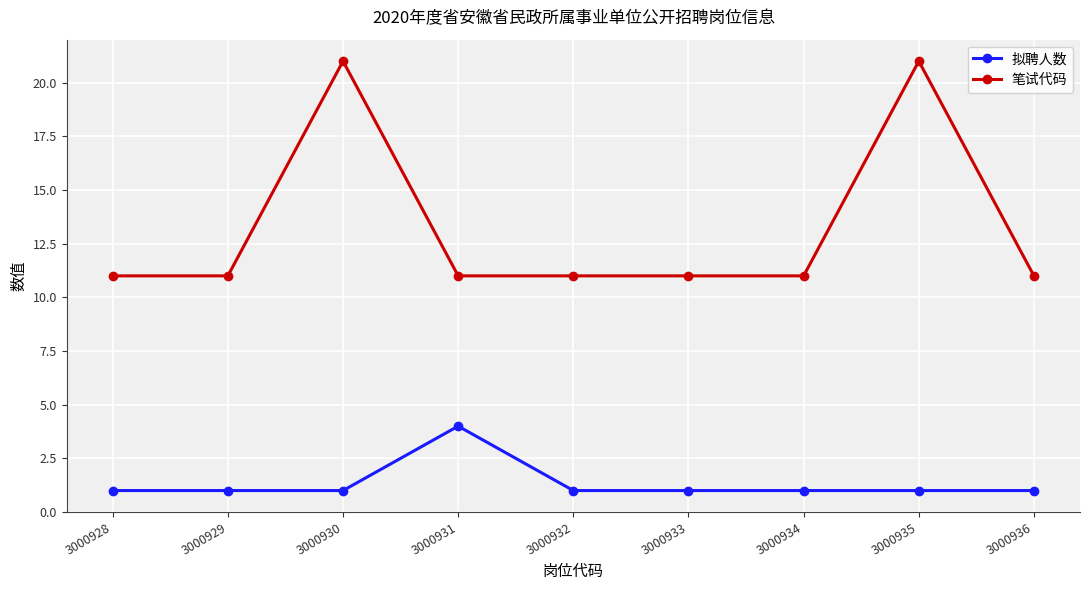

How many 拟聘人数 values are between 1 and 2?

8